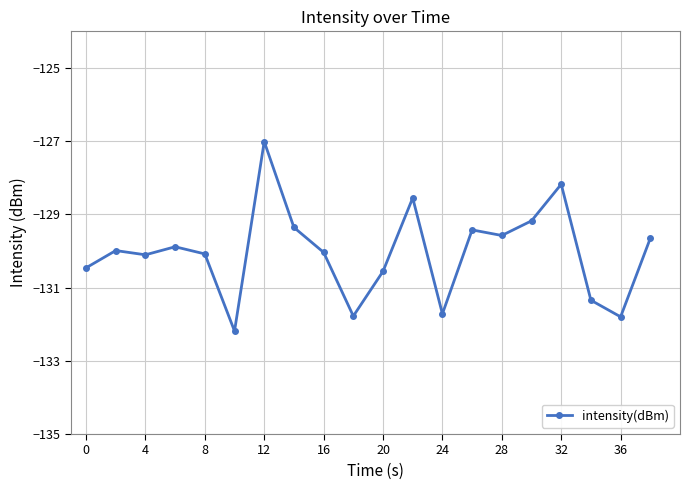

What is the difference between the maximum and minimum values?

5.2